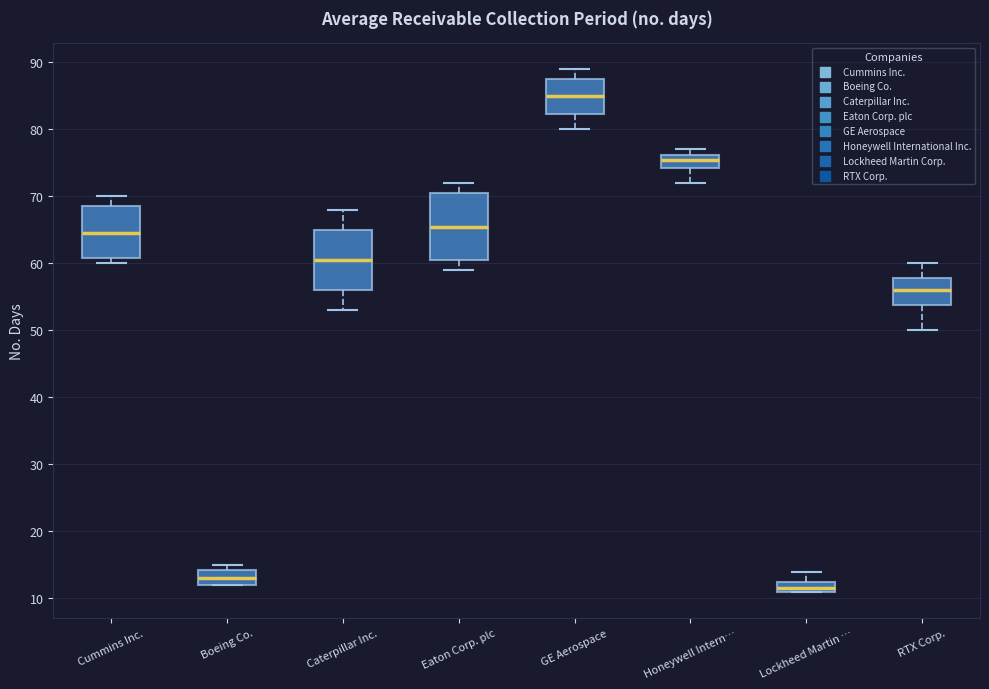

Which box's median line is the highest?

GE Aerospace